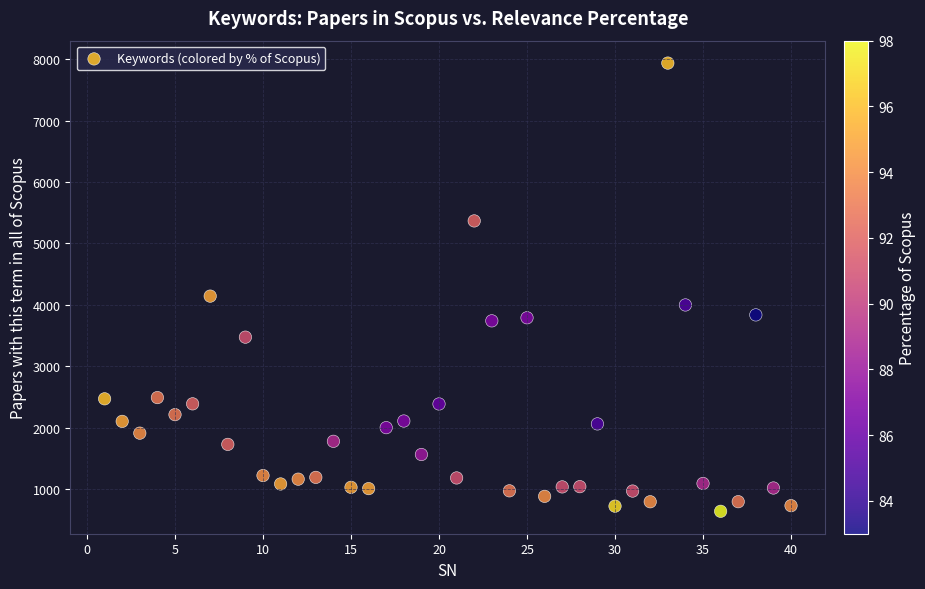

What Y value in the scatter plot is closest to 4287?

4142